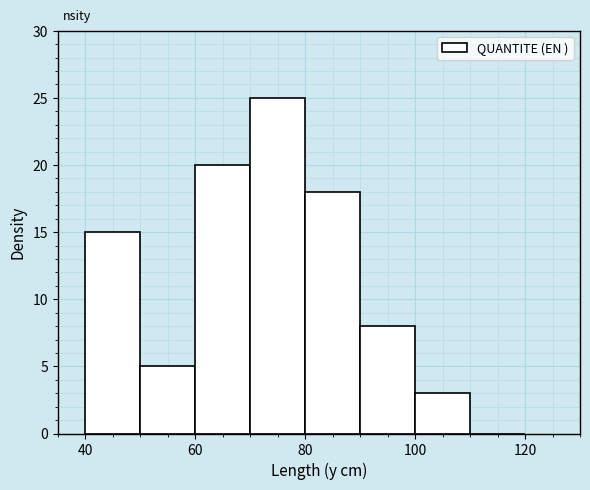

Reading left to right, transcribe this chart: for each bar, give the range it covers on the x-axis and its height. The values are not printed on the chart, so give them approximately, as read against the axis.

40 to 50: 15
50 to 60: 5
60 to 70: 20
70 to 80: 25
80 to 90: 18
90 to 100: 8
100 to 110: 3
110 to 120: 0